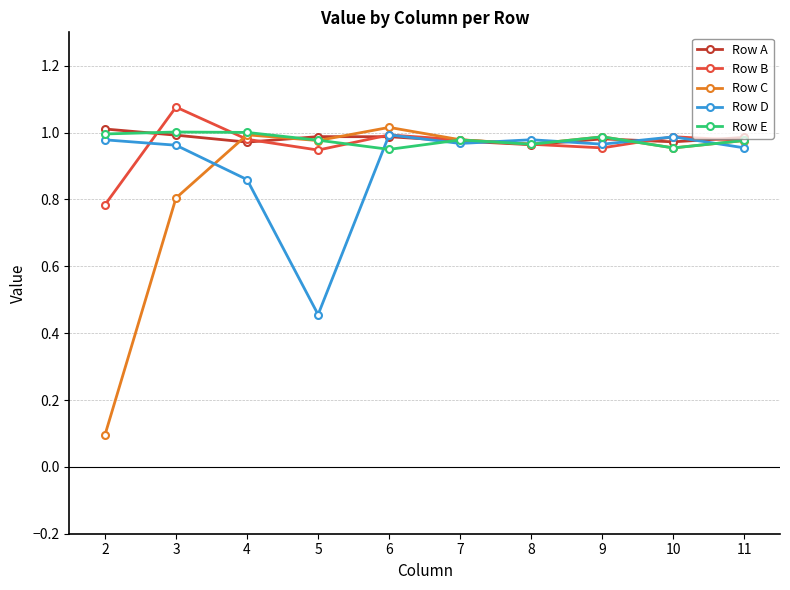

Does the chart display data point markers on the line(s)?

Yes